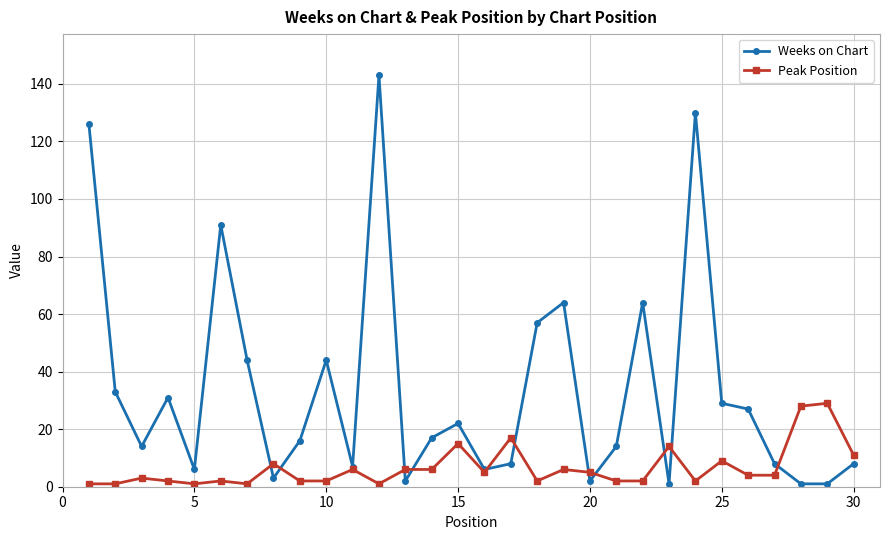

Which series has the largest total across all categories?

Weeks on Chart